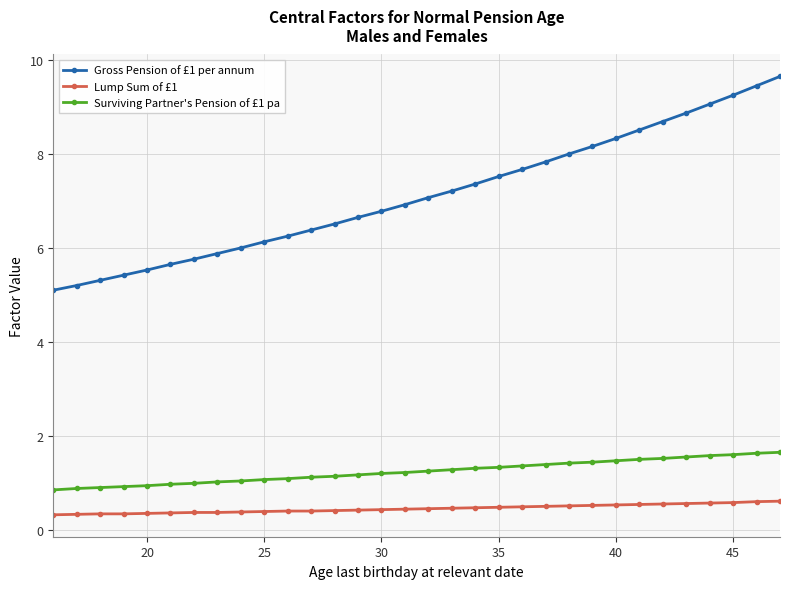

Which series has the widest spread of values?

Gross Pension of £1 per annum